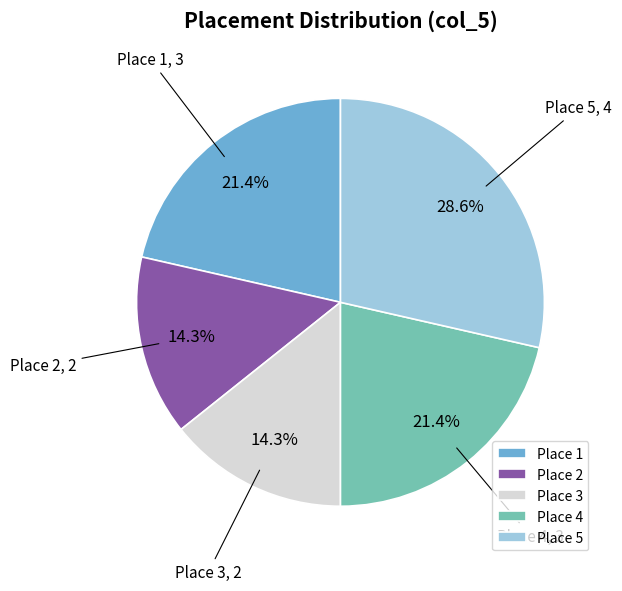

Combined, what portion of the pie is Place 3 and Place 2?

28.6%